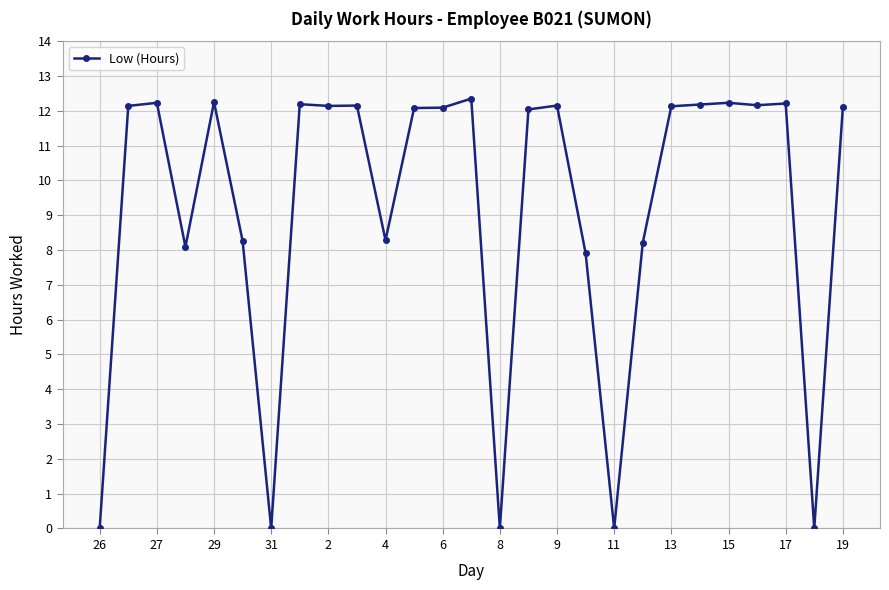

What is the sum of all values?

247.6